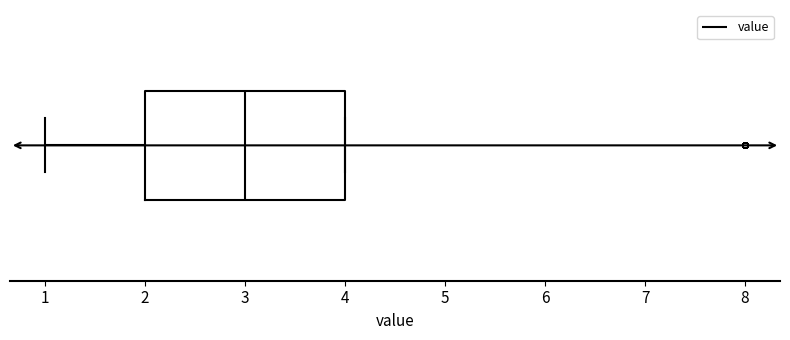

Where does the left whisker of the box end on the x-axis? The values are not printed on the chart, so give them approximately, as read against the axis.

1